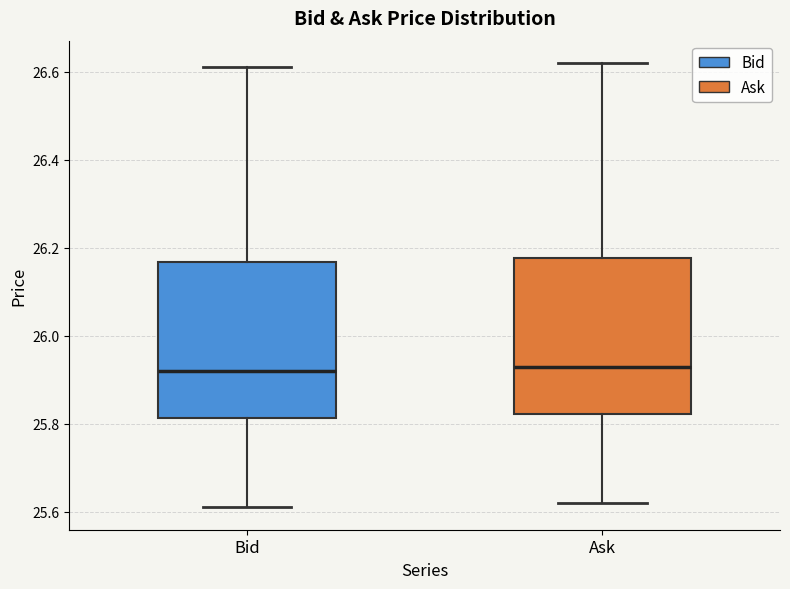

Reading left to right, transcribe this box plot: for each box, give where its median line is, the range the box spans, and where its two whiskers end, as read against the y-axis. The values are not printed on the chart, so give them approximately, as read against the axis.

Bid: median 25.92, box 25.82 to 26.16, whiskers 25.62 to 26.62
Ask: median 25.94, box 25.82 to 26.18, whiskers 25.62 to 26.62